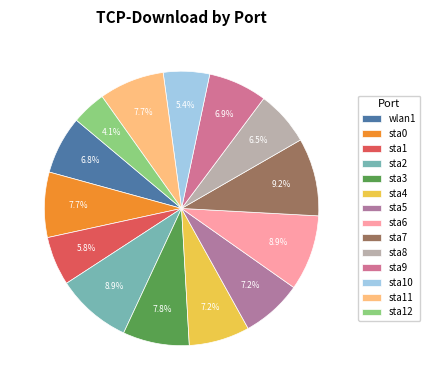

To the nearest percent, what is the combined percentage of sta5 and sta7?

16%